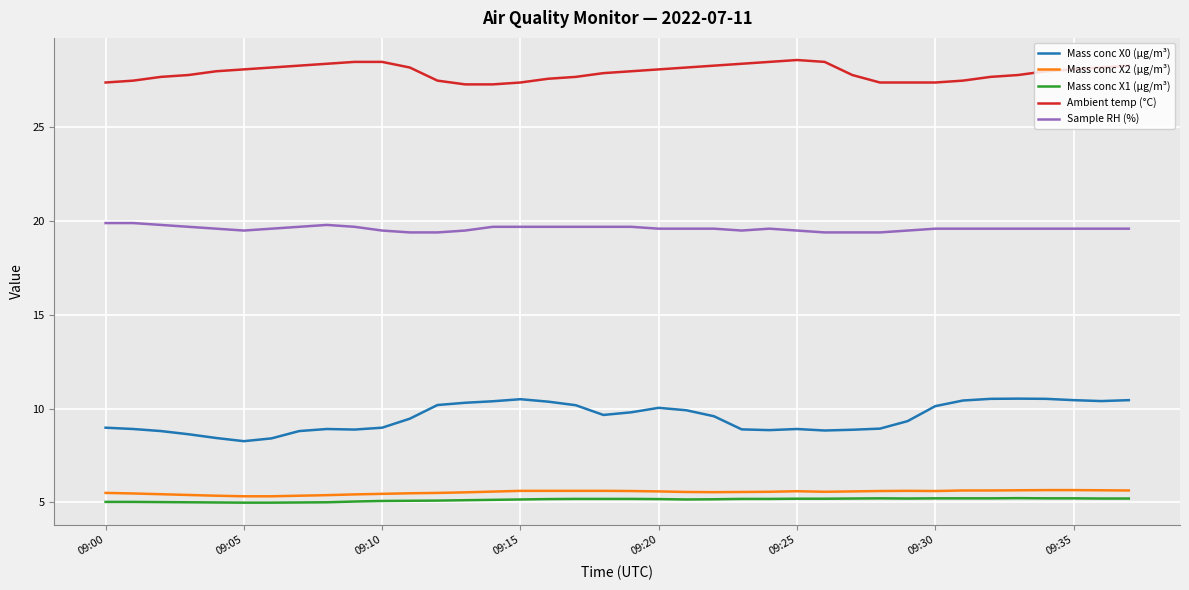

Rank the series by their maximum value, from highest to lowest.

Ambient temp (°C), Sample RH (%), Mass conc X0 (μg/m³), Mass conc X2 (μg/m³), Mass conc X1 (μg/m³)